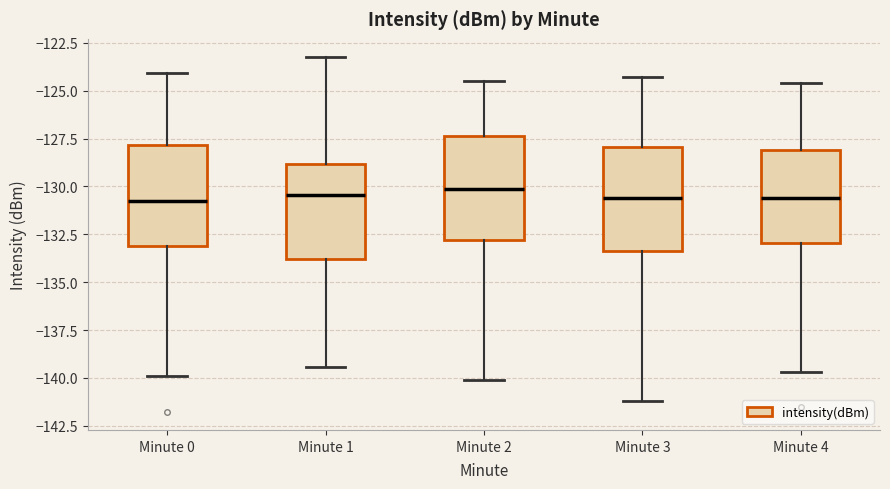

Where does the median line of the box for Minute 1 sit on the y-axis? The values are not printed on the chart, so give them approximately, as read against the axis.

-130.5